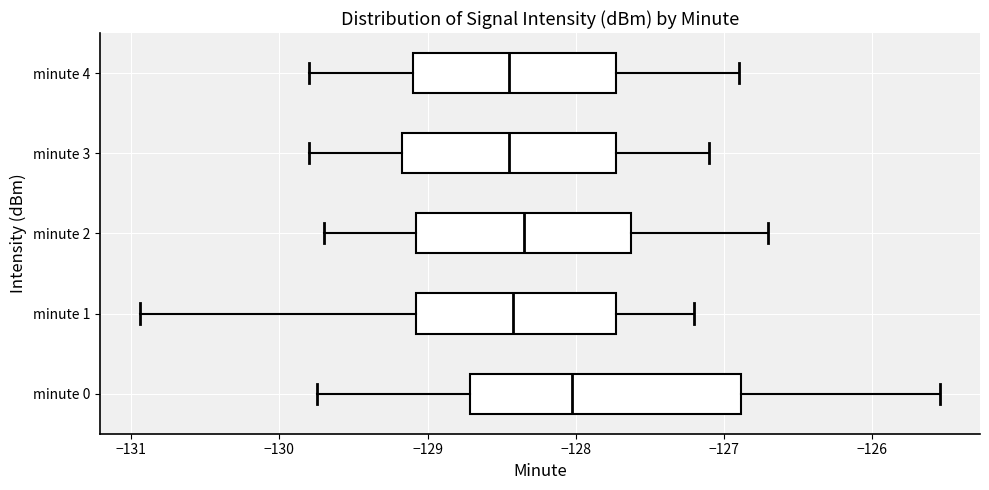

Which box is the widest, from its left edge to its right edge?

minute 0